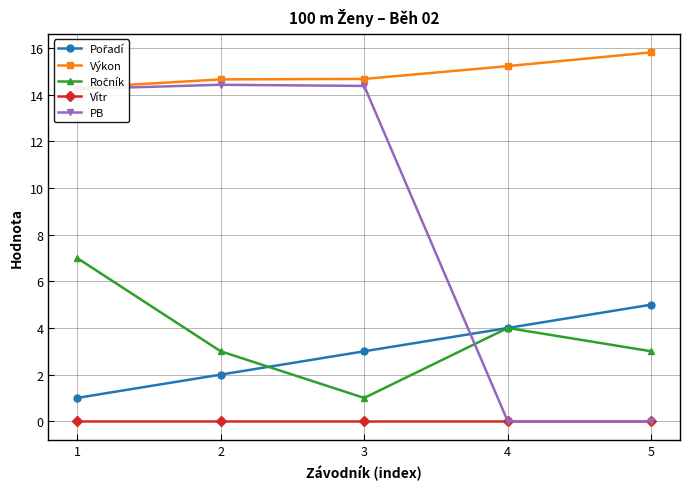

List the labels in order of Pořadí value, largest first.

5, 4, 3, 2, 1